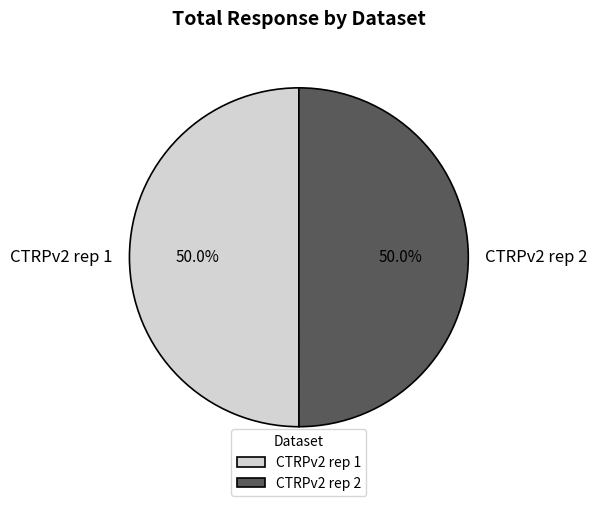

What is the total percentage of CTRPv2 rep 2 and CTRPv2 rep 1?

100.0%